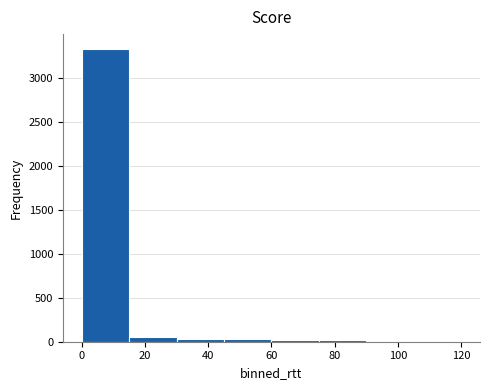

Reading left to right, list every bar in this chart as the range it spans on the x-axis followed by its height. Neither the bar edges nor the heights are printed on the chart, so give them approximately, as read against the axes.

0 to 15: 3350
15 to 30: 50
30 to 45: under 50
45 to 60: under 50
60 to 75: under 50
75 to 90: under 50
90 to 105: under 50
105 to 120: under 50